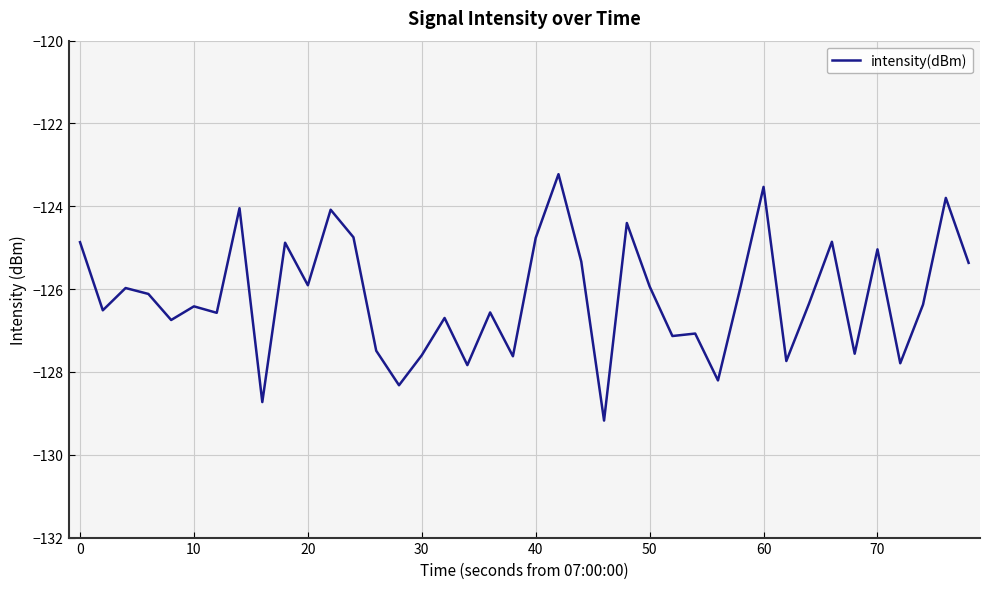

What is the difference between the maximum and minimum values?

6.0